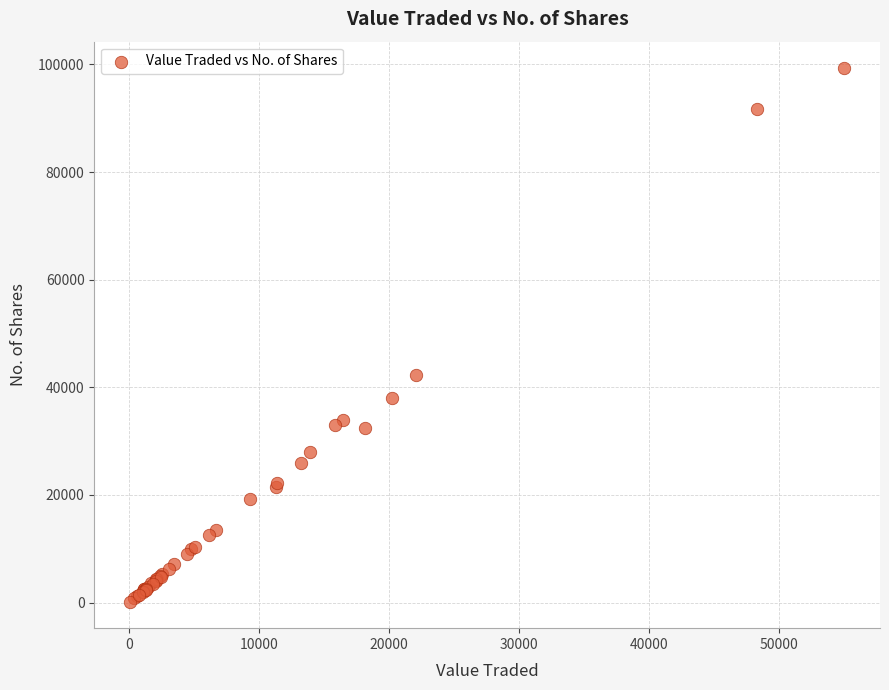

What Y value in the scatter plot is closest to 49733?

42204